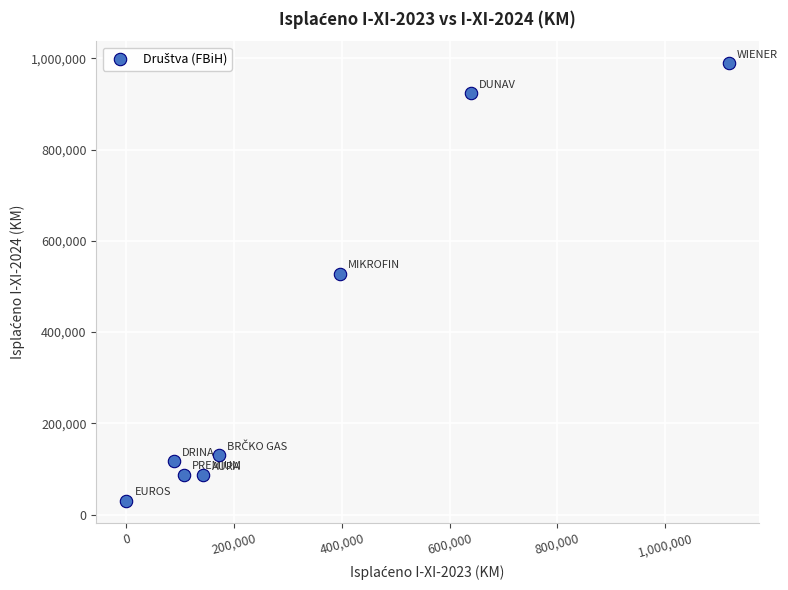

What is the range of X values (max minus min)?

1118066